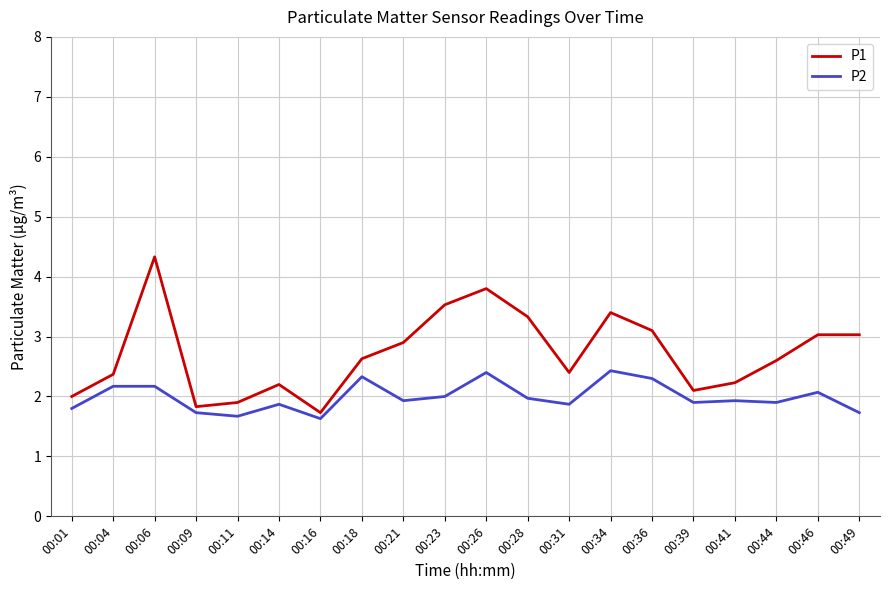

What is the minimum value for P2?

1.6